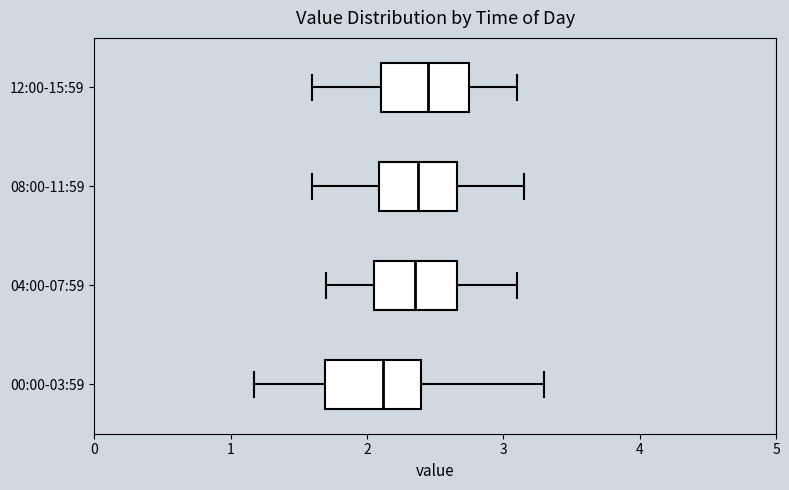

Reading bottom to top, transcribe this box plot: for each box, give where its median line is, the range the box spans, and where its two whiskers end, as read against the x-axis. The values are not printed on the chart, so give them approximately, as read against the axis.

00:00-03:59: median 2.1, box 1.7 to 2.4, whiskers 1.2 to 3.3
04:00-07:59: median 2.4, box 2.1 to 2.7, whiskers 1.7 to 3.1
08:00-11:59: median 2.4, box 2.1 to 2.7, whiskers 1.6 to 3.2
12:00-15:59: median 2.5, box 2.1 to 2.8, whiskers 1.6 to 3.1